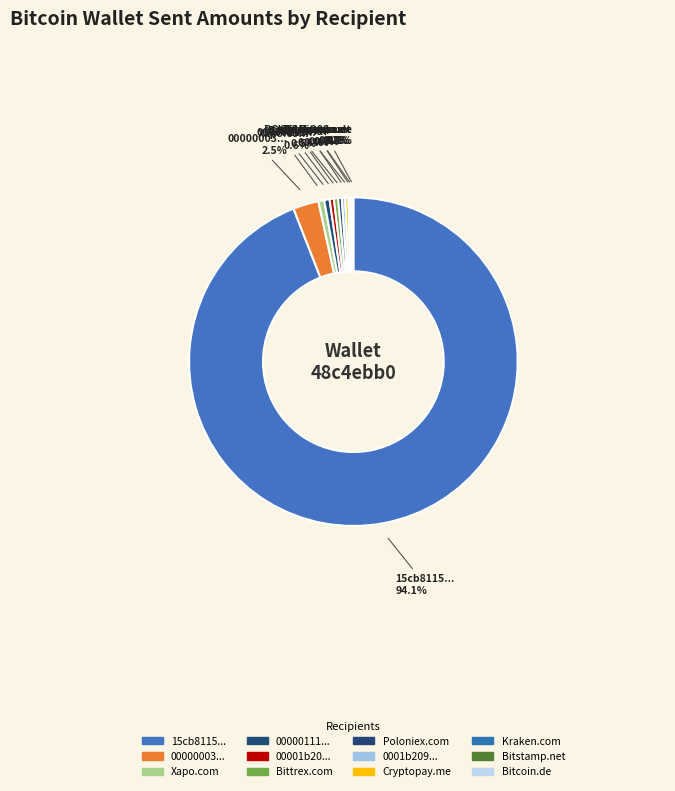

What is the majority slice?

15cb8115...